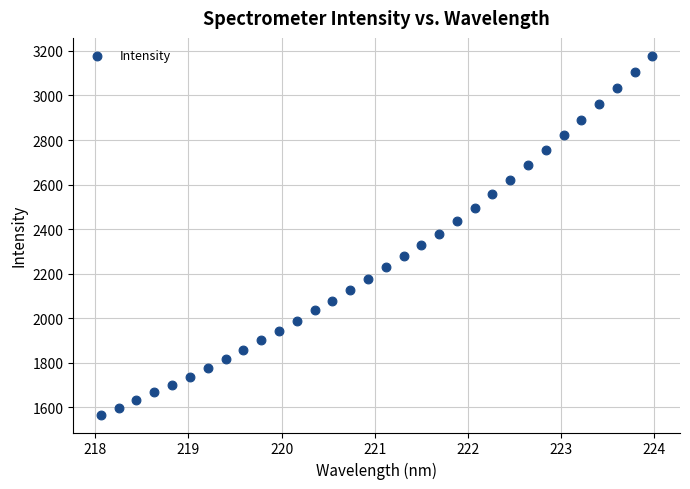

What is the range of Y values (max minus min)?

1609.5